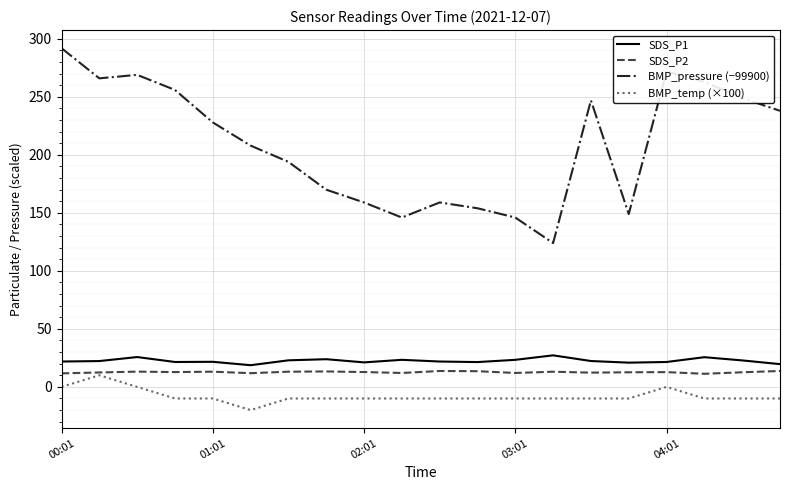

What is the minimum value for BMP_pressure (−99900)?

124.0